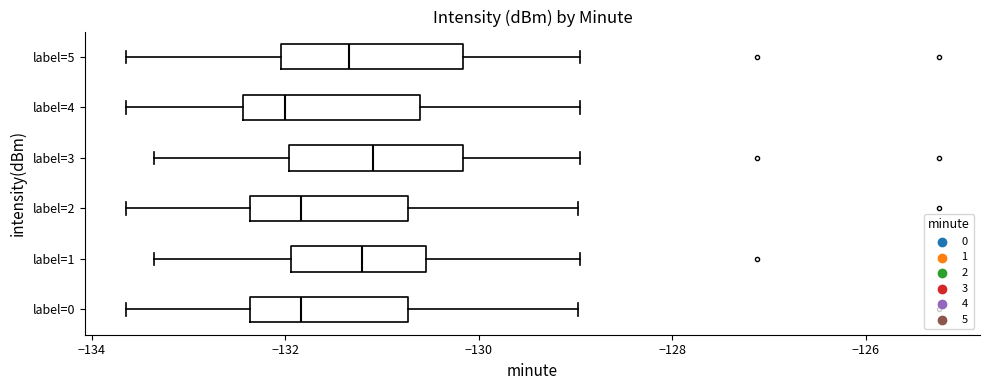

Where does the right whisker of the box for label=2 end on the x-axis? The values are not printed on the chart, so give them approximately, as read against the axis.

-129.0